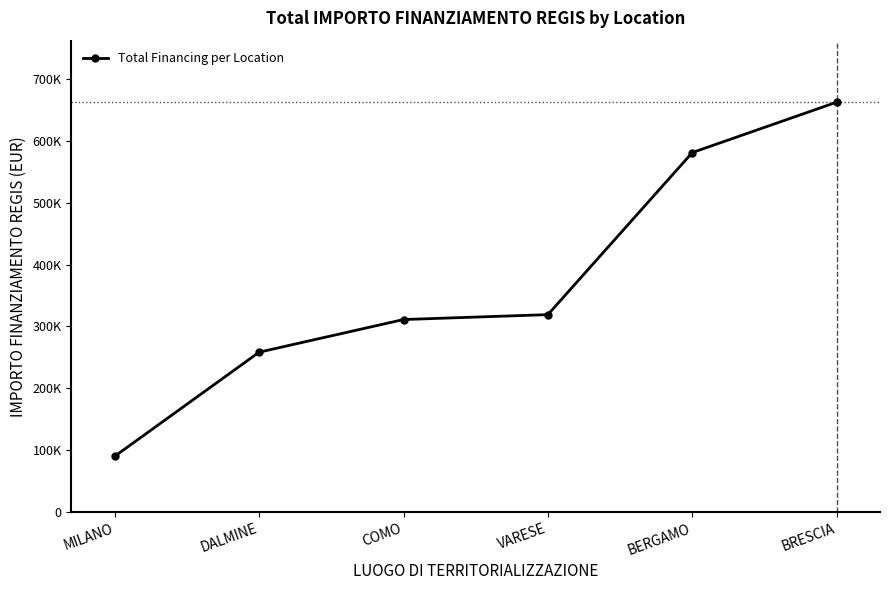

Does the chart have visible grid lines?

No